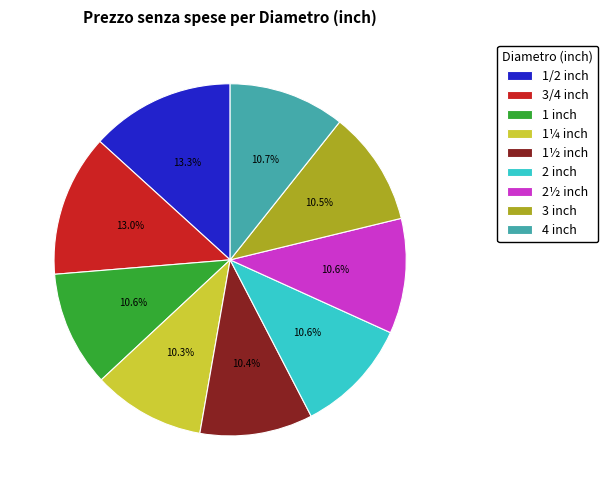

How many slices are in this pie chart?

9